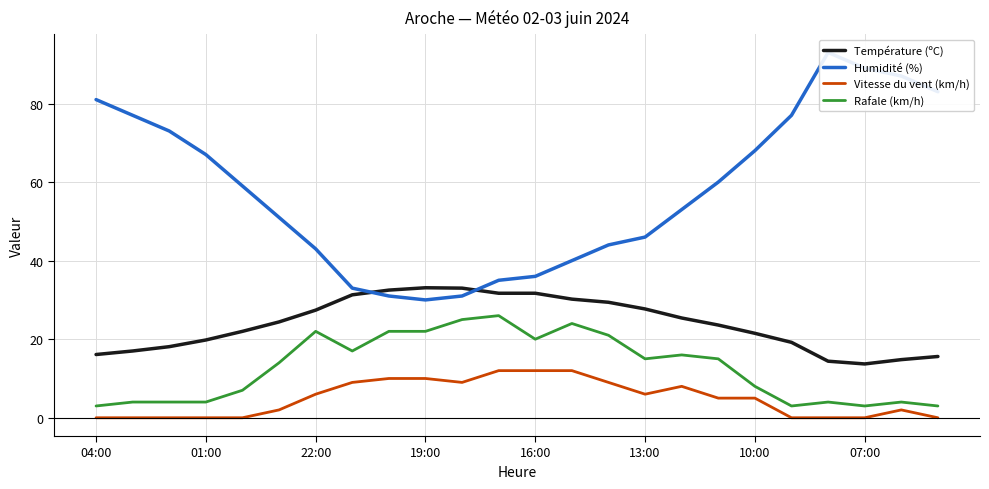

What is the lowest value of the Rafale (km/h) series?

3.0